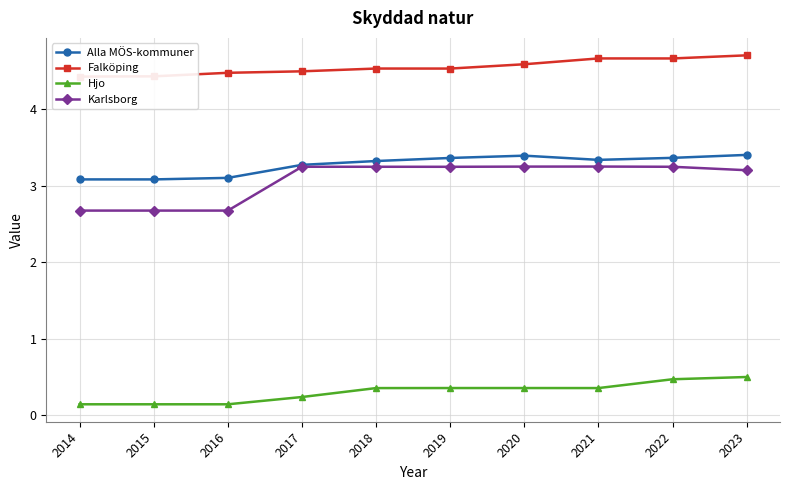

True or false: Alla MÖS-kommuner has a value of 3.4 at 2020.

True